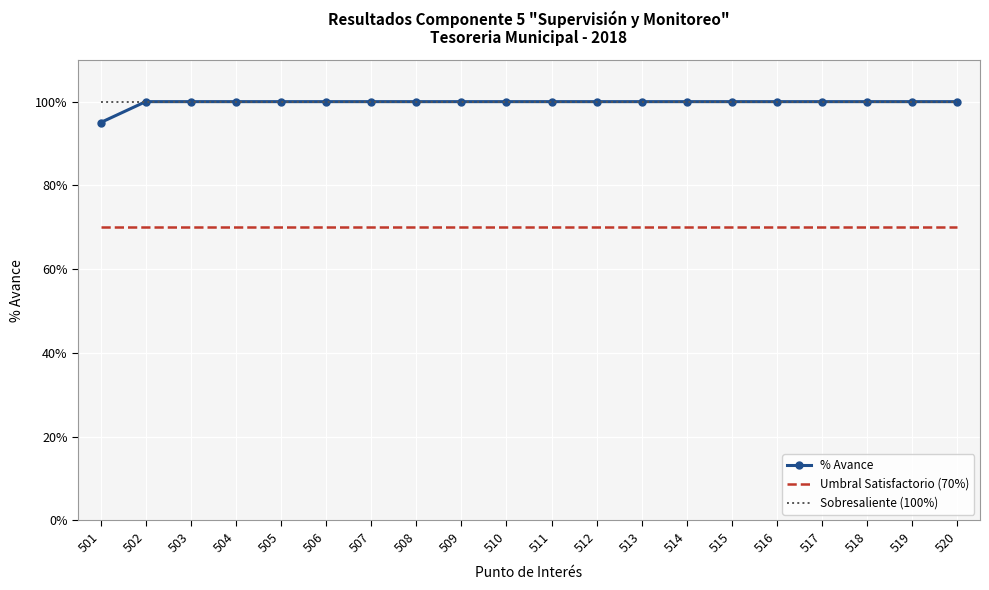

Which has a higher value, 501 or 502?

502